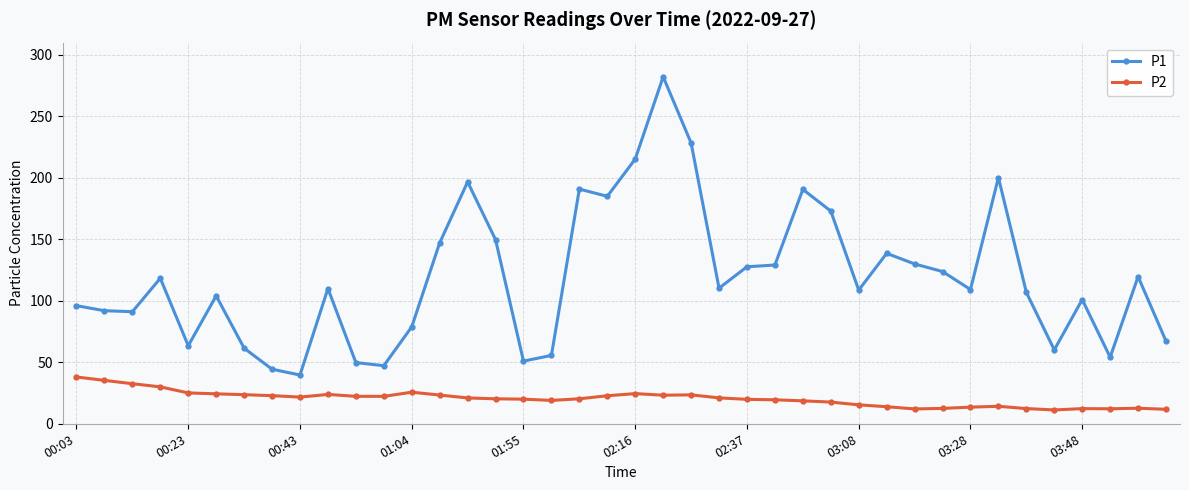

What is the value of the P1 point at the 37th from the left?

101.0